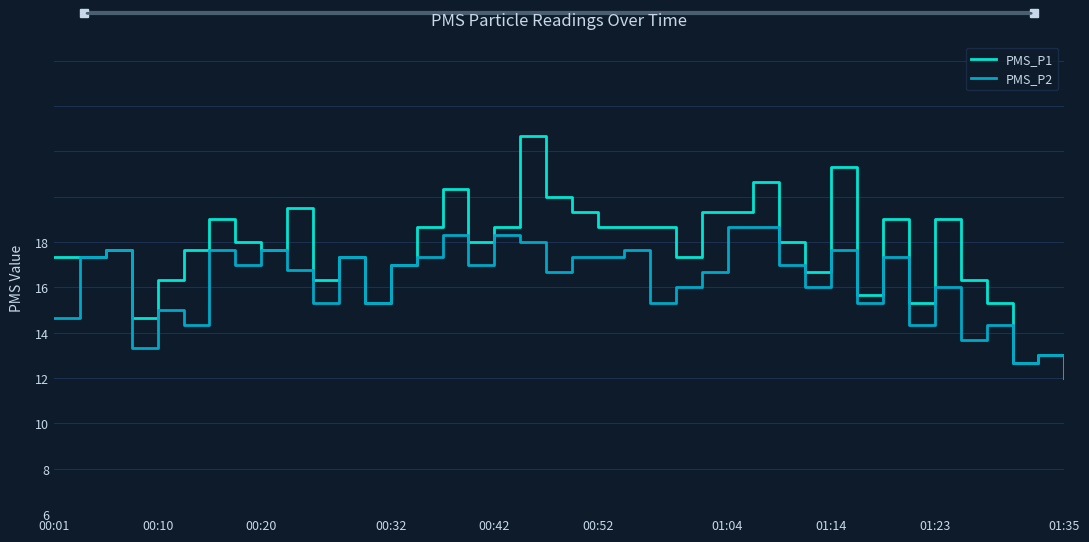

Does the chart display data point markers on the line(s)?

No